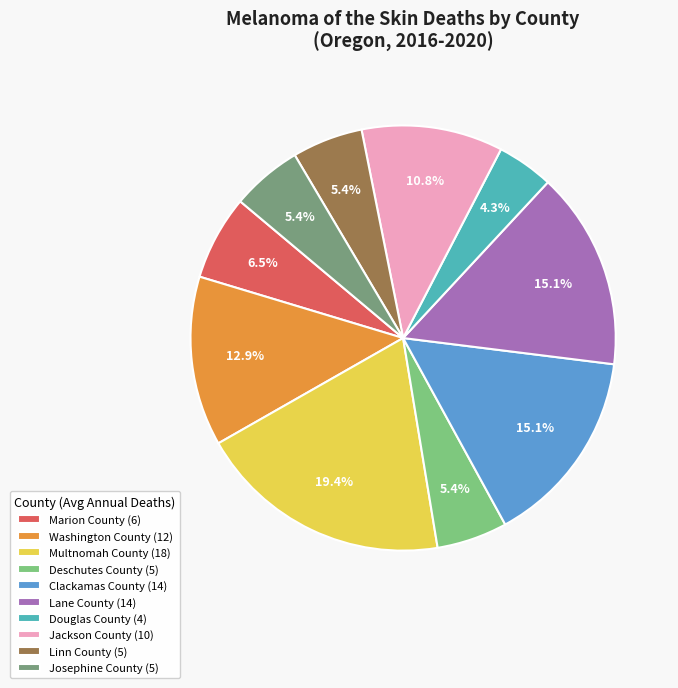

Is there a majority slice in this chart?

No